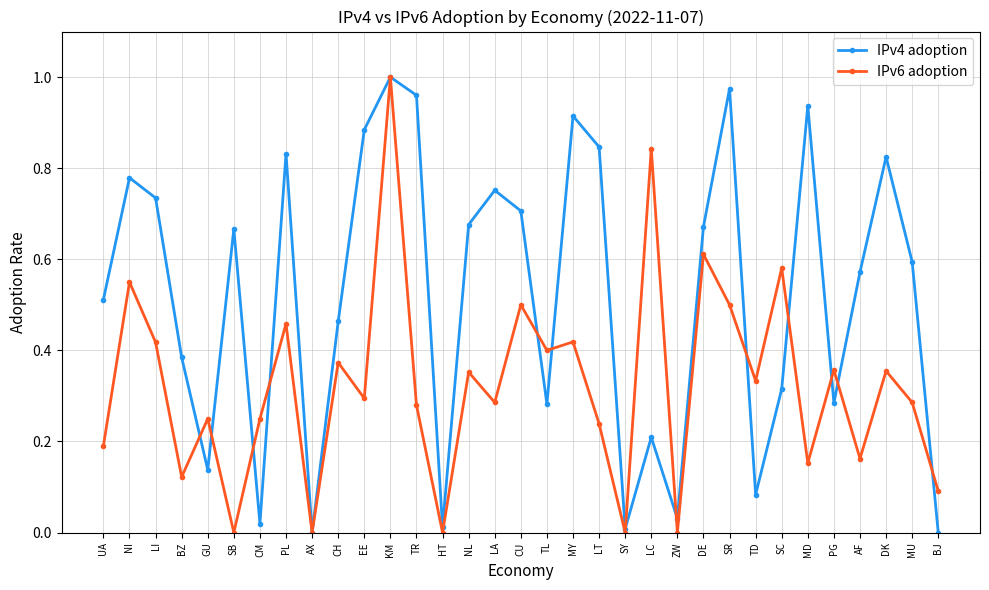

How many series are shown in this chart?

2